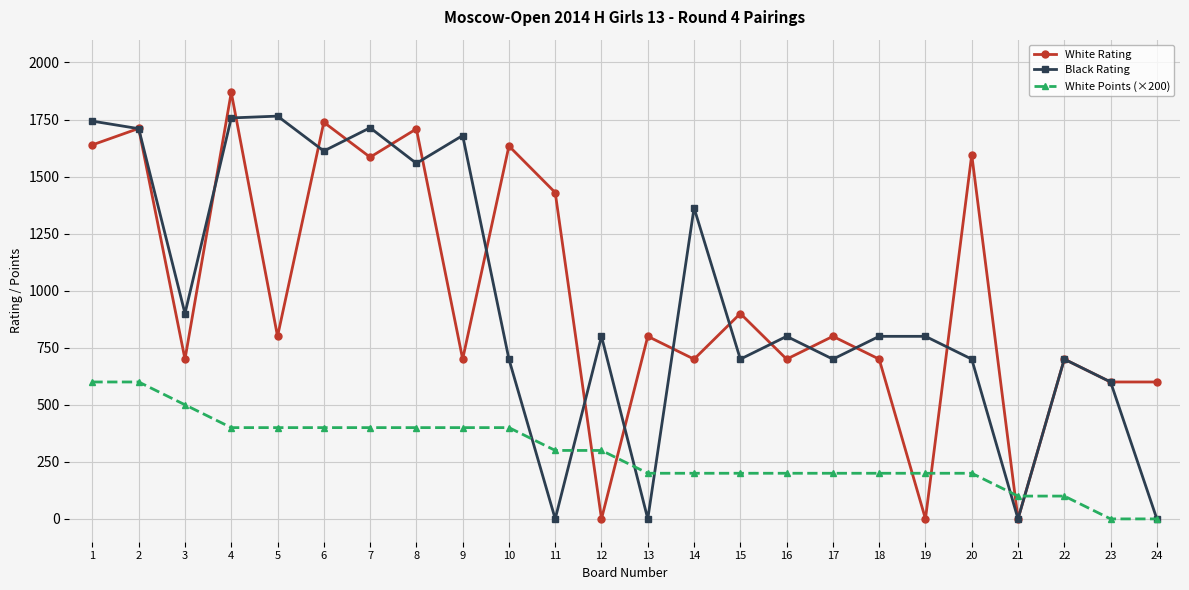

True or false: White Points (×200) has a value of 176 at 2.

False